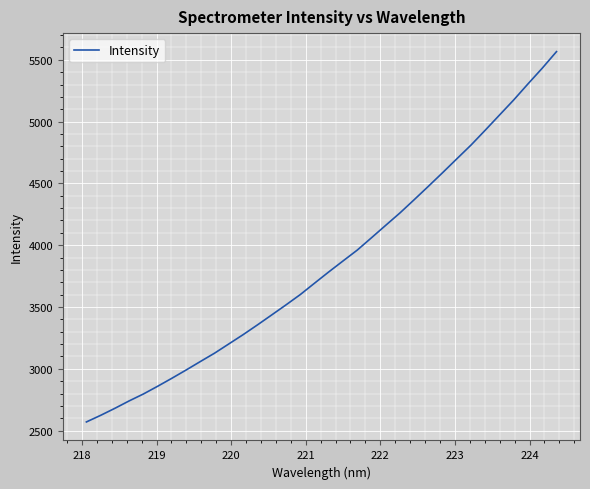

What is the difference between the maximum and minimum values?

2996.5